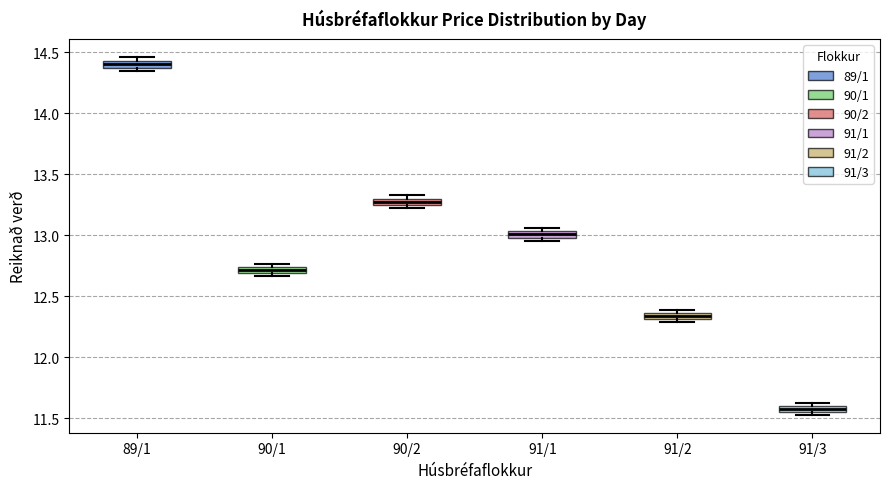

Where is the upper edge of the box for 90/1 on the y-axis? The values are not printed on the chart, so give them approximately, as read against the axis.

12.75